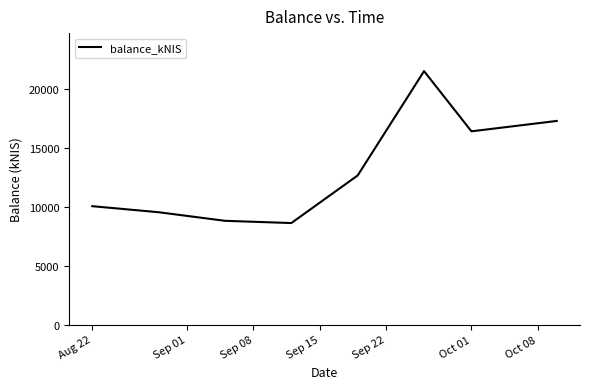

How many interior local valleys (lower than both neighbors) does the data have?

2